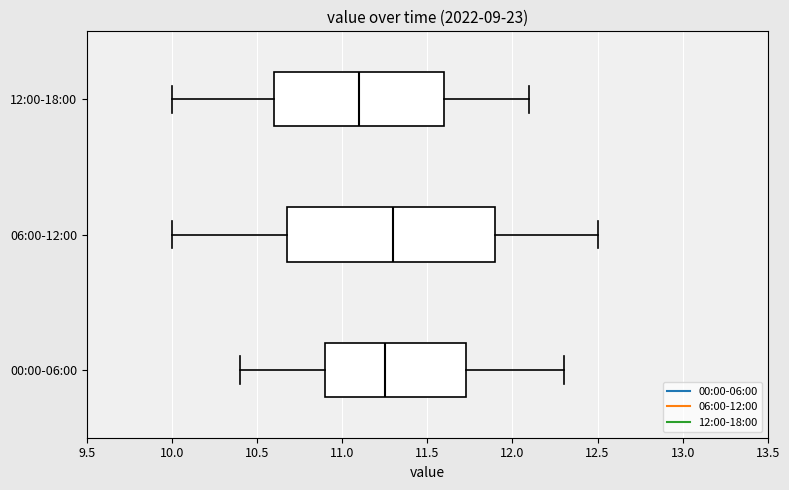

Which box has the furthest to the left median line?

12:00-18:00